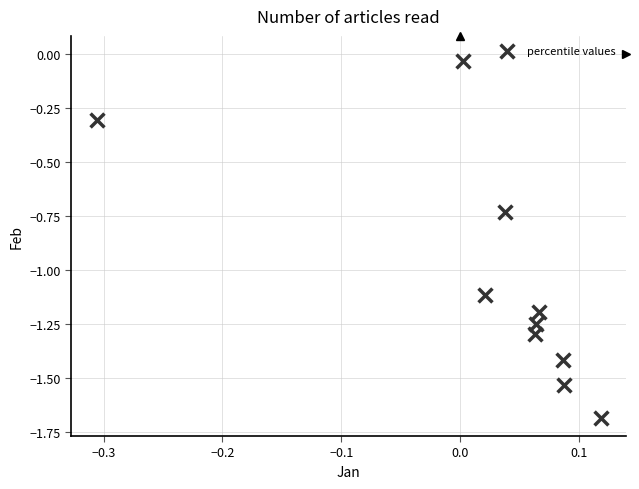

What is the average Y value?

-1.1